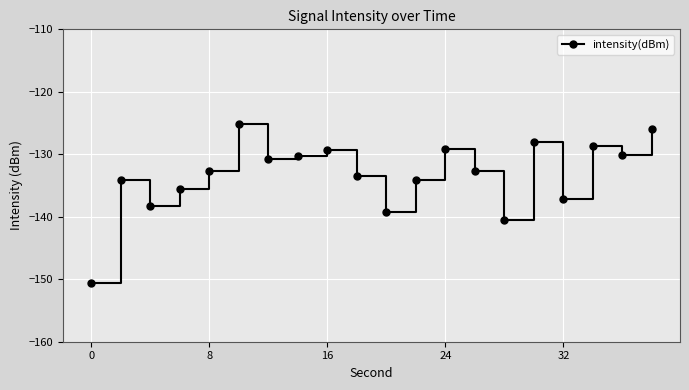

What is the value of the 4th point from the left?

-135.6